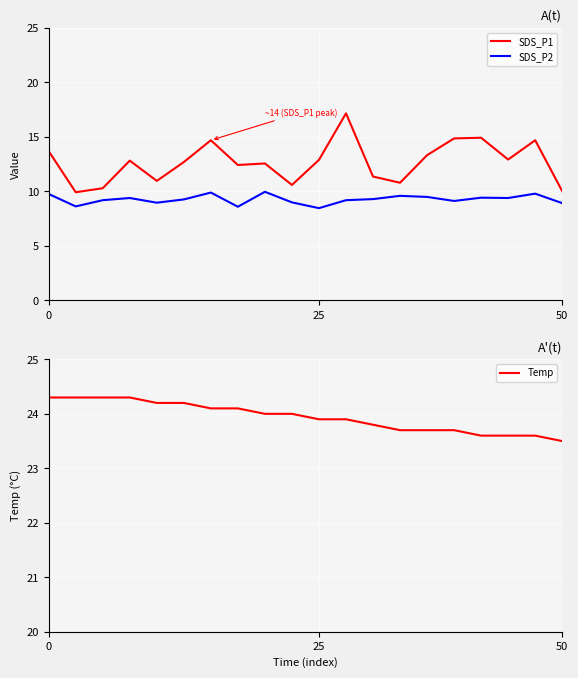

True or false: SDS_P2 and SDS_P1 intersect in this chart.

False